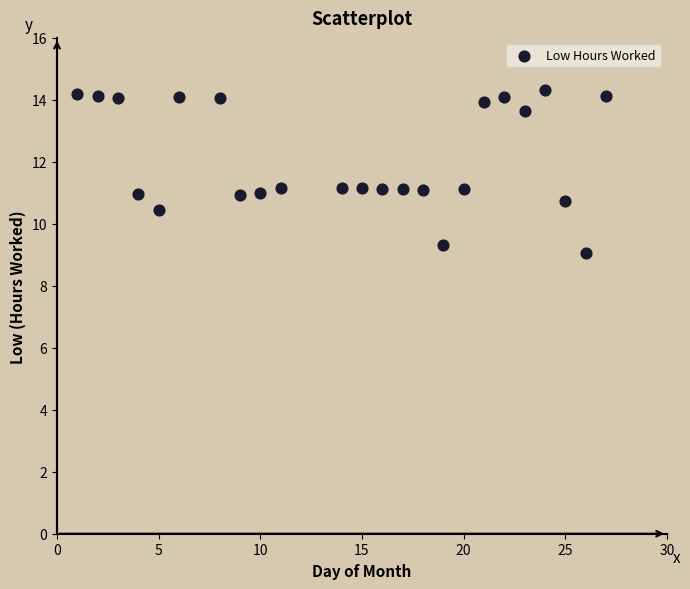

What is the range of X values (max minus min)?

26.0